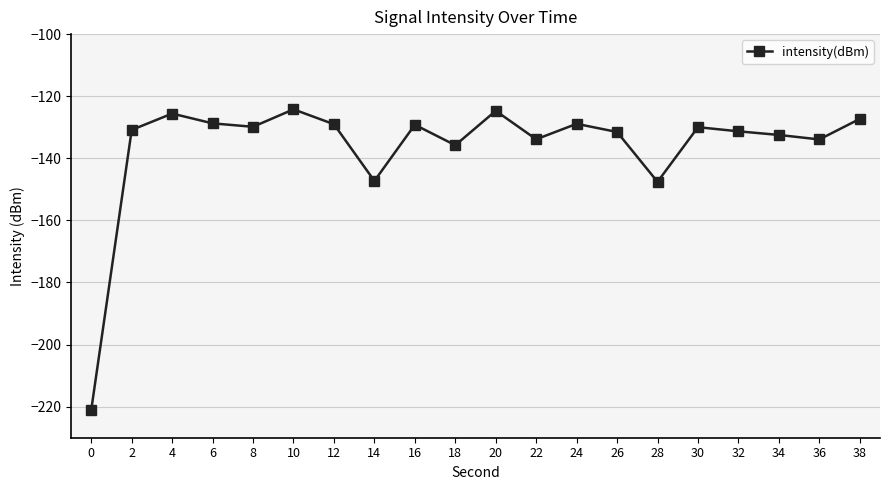

Between 2 and 4, which is larger?

4